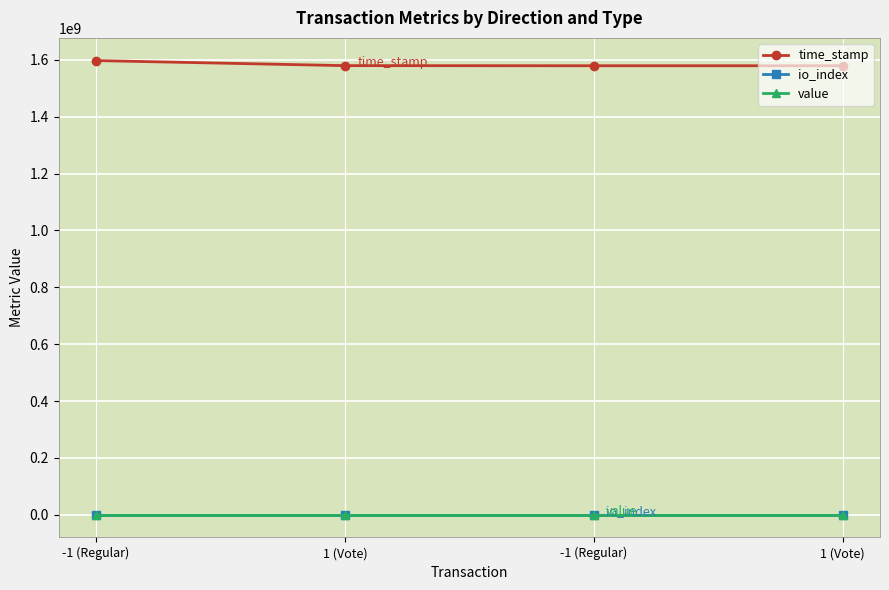

At which label is io_index closest to 158?

-1 (Regular)